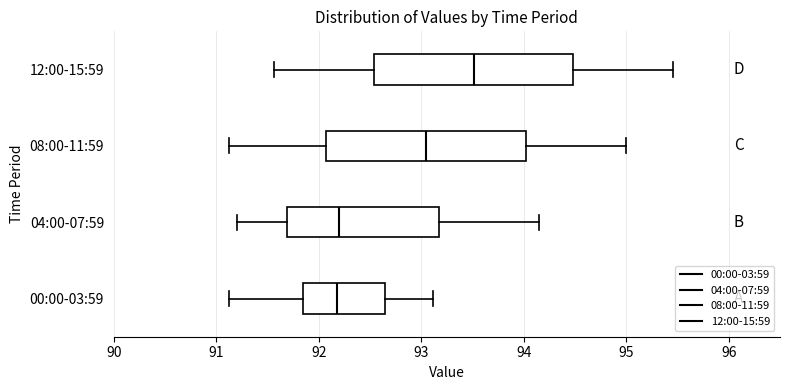

Reading bottom to top, read every box against the x-axis: the position of its median line, the range the box covers, and the ends of its whiskers. The values are not printed on the chart, so give them approximately, as read against the axis.

00:00-03:59: median 92.2, box 91.8 to 92.6, whiskers 91.1 to 93.1
04:00-07:59: median 92.2, box 91.7 to 93.2, whiskers 91.2 to 94.2
08:00-11:59: median 93.1, box 92.1 to 94.0, whiskers 91.1 to 95.0
12:00-15:59: median 93.5, box 92.5 to 94.5, whiskers 91.6 to 95.5